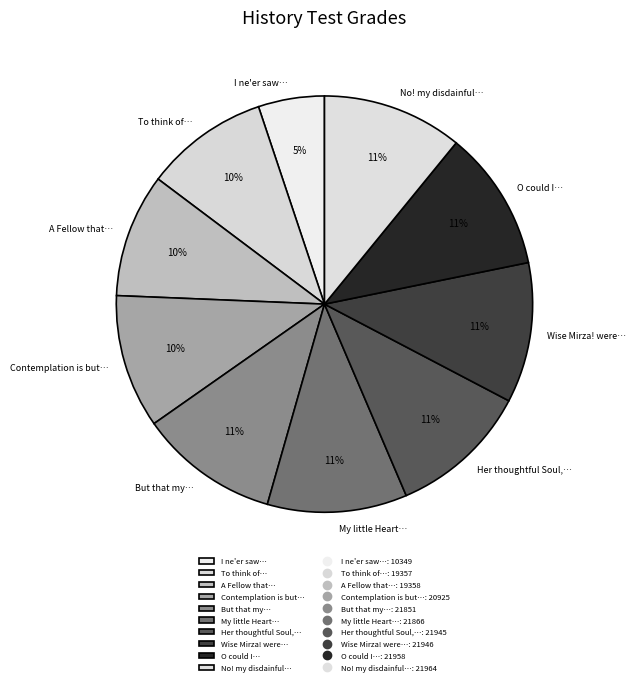

How many segments does this pie chart have?

10